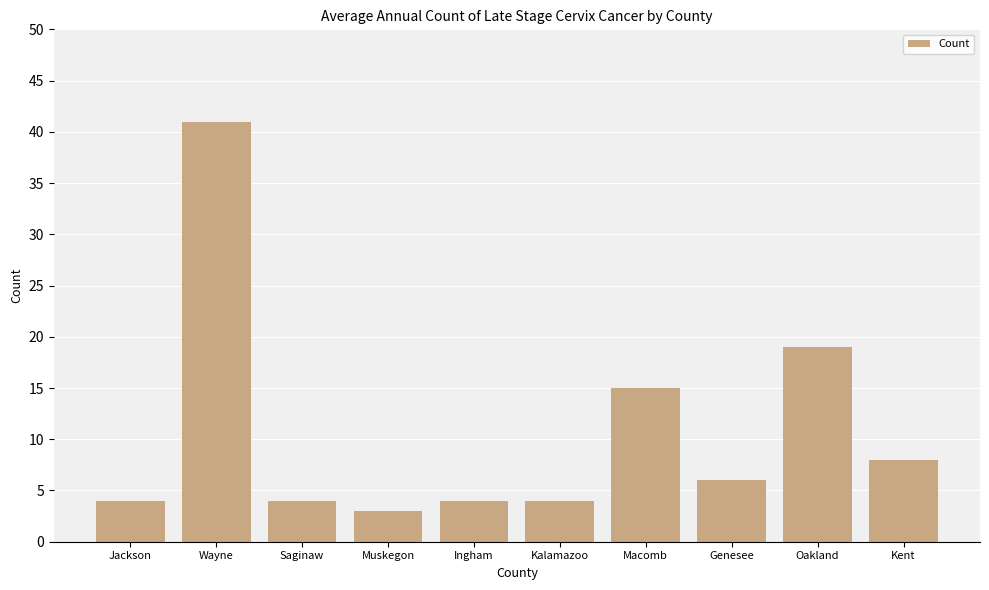

The value at Oakland is 30. True or false?

False